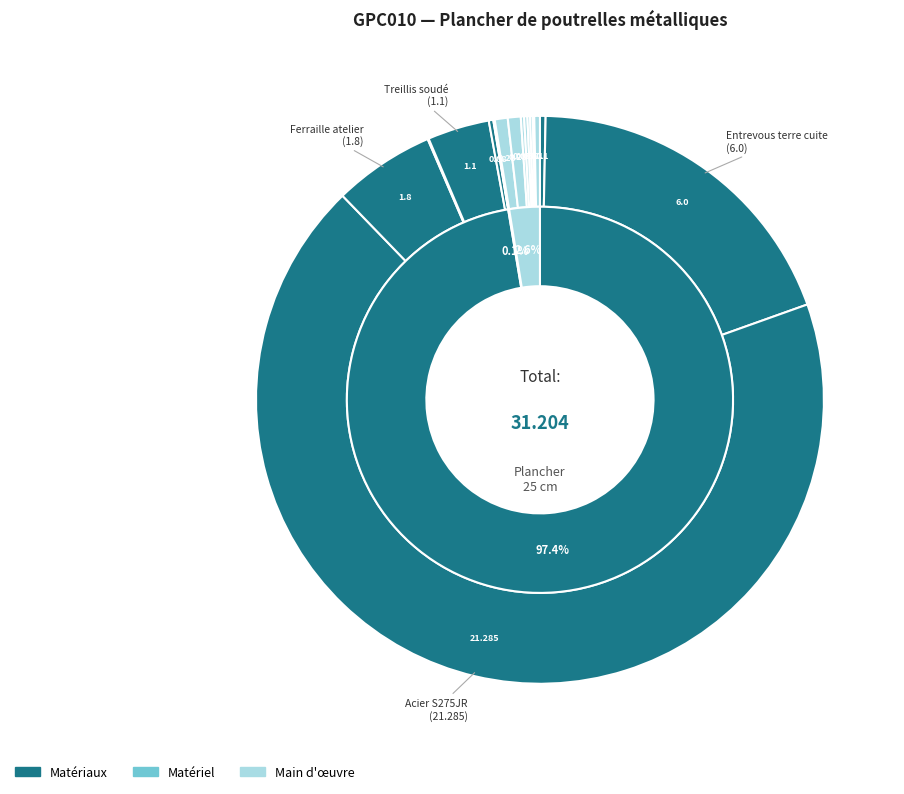

Count the number of slices in the pie.

17